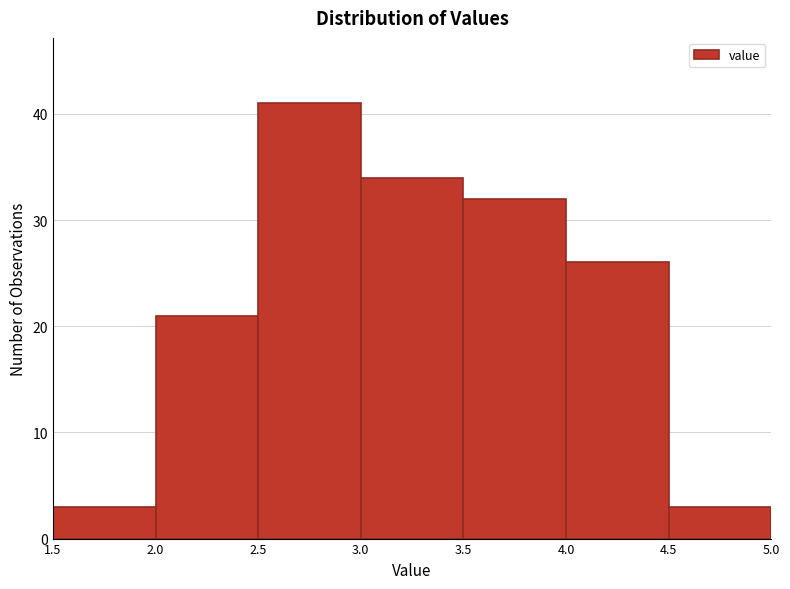

Which range on the x-axis has the tallest bar?

2.5 to 3.0